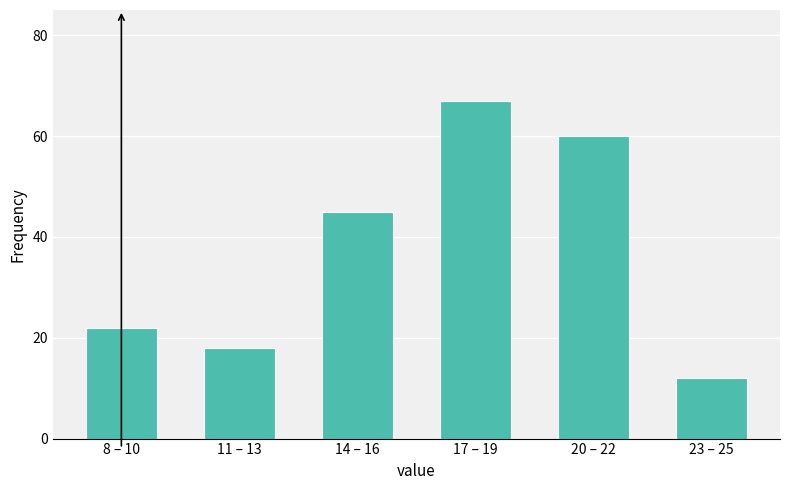

Reading left to right, list all the values displayed in this chart.

22	18	45	67	60	12